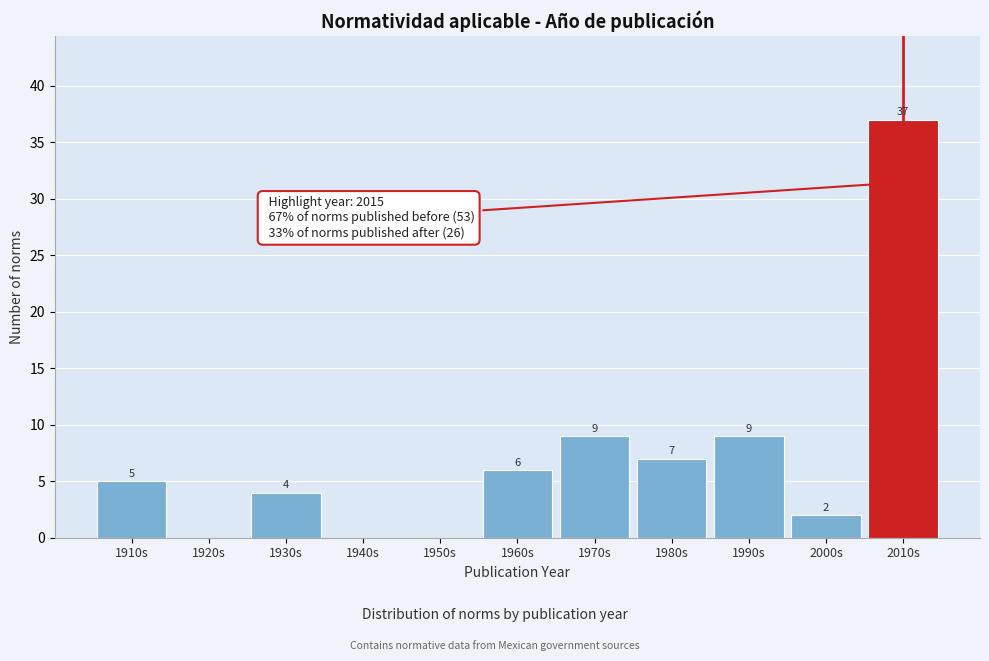

Reading left to right, transcribe all the data shown in this chart.

1910s=5	1920s=0	1930s=4	1940s=0	1950s=0	1960s=6	1970s=9	1980s=7	1990s=9	2000s=2	2010s=37